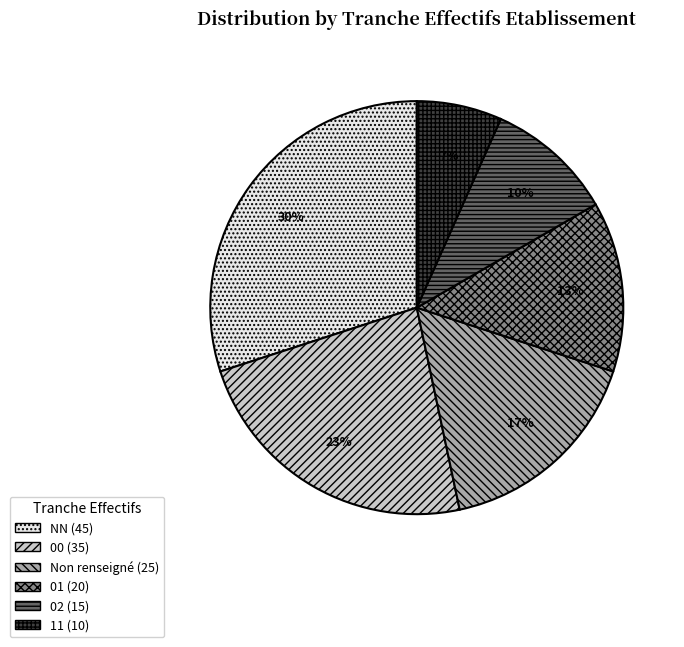

Count the number of slices in the pie.

6